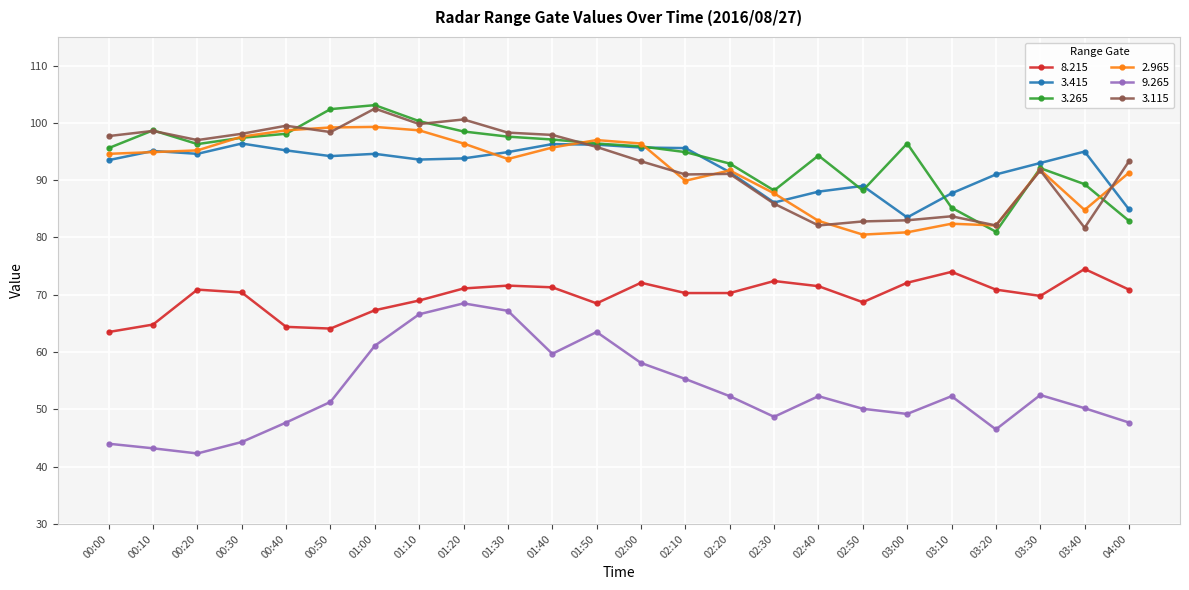

True or false: 3.415 has more than 2 points higher than both neighbors.

True